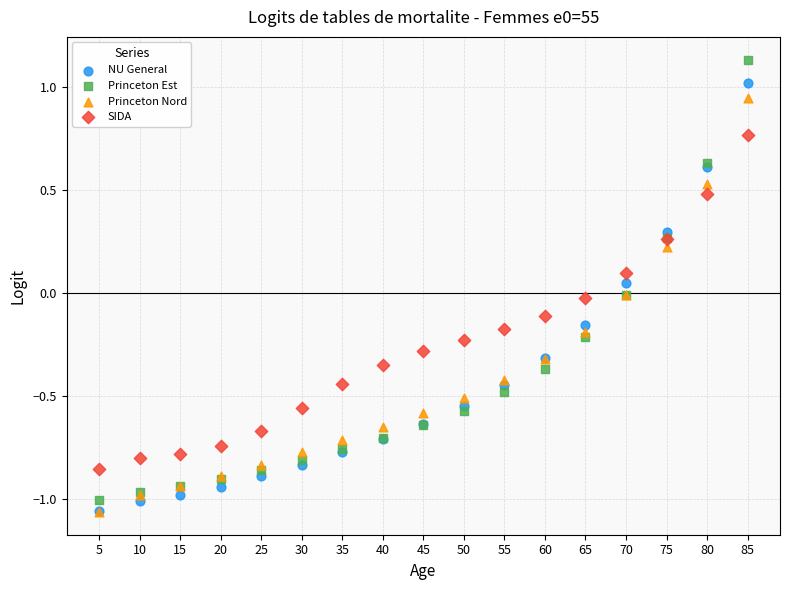

Which series has the widest spread of Y values?

Princeton Est